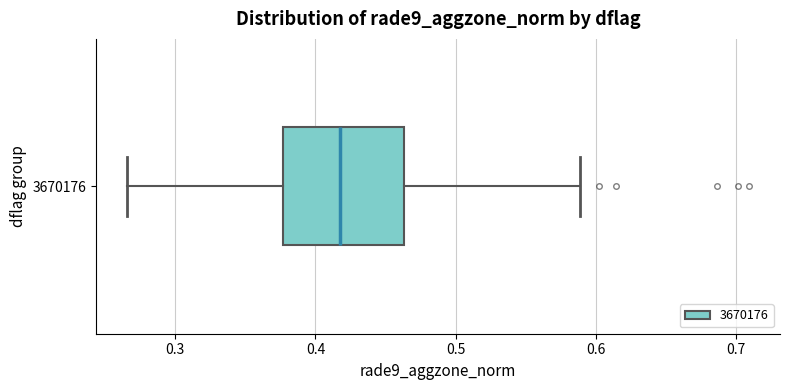

Transcribe this box plot: give where the median line is, the range the box spans, and where the two whiskers end, as read against the x-axis. The values are not printed on the chart, so give them approximately, as read against the axis.

median 0.42, box 0.38 to 0.46, whiskers 0.27 to 0.59